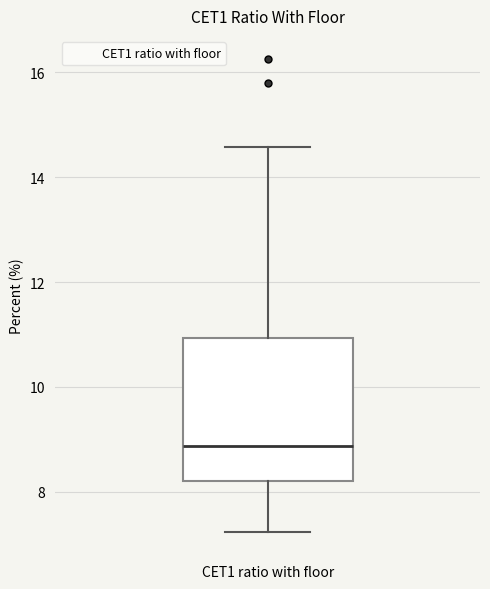

Transcribe this box plot: give where the median line is, the range the box spans, and where the two whiskers end, as read against the y-axis. The values are not printed on the chart, so give them approximately, as read against the axis.

median 8.8, box 8.2 to 11.0, whiskers 7.2 to 14.6